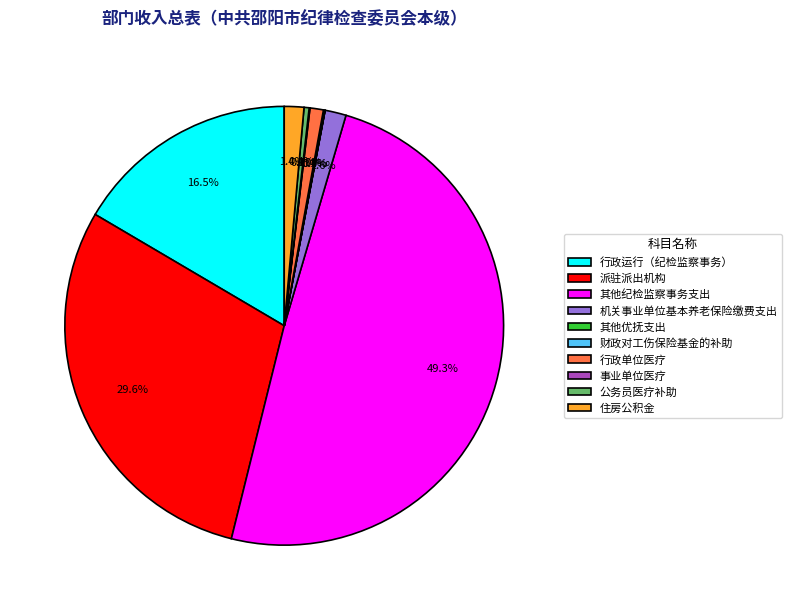

Between 派驻派出机构 and 行政运行（纪检监察事务）, which is larger?

派驻派出机构